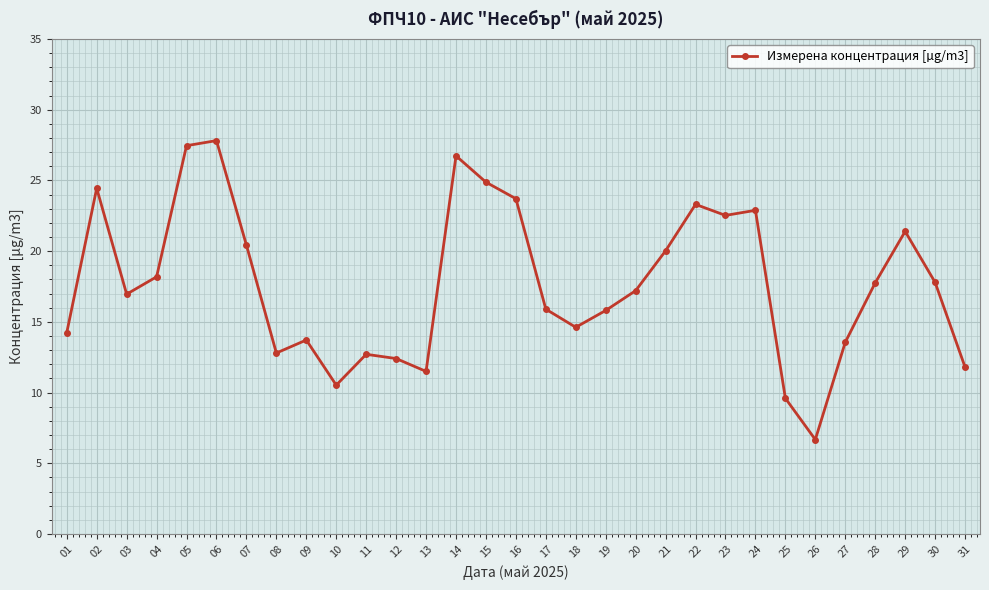

What is the ratio of the value at 10 to the value at 27?

0.8